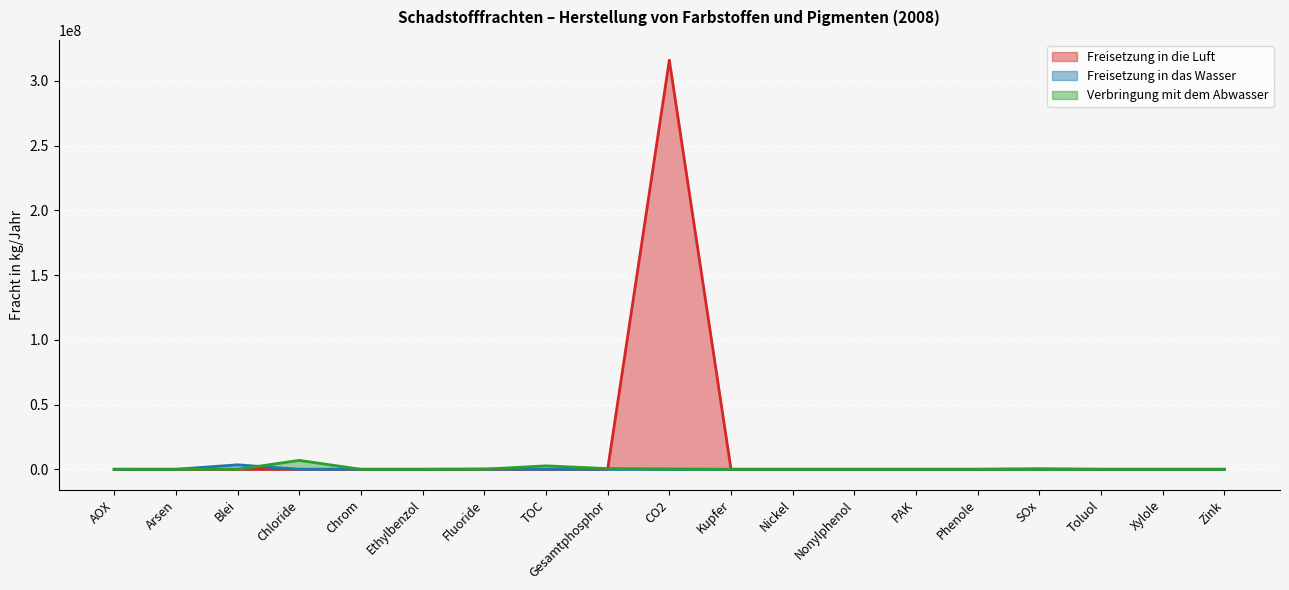

Reading left to right, extract all data points from this chart.

Freisetzung in die Luft: AOX=0	Arsen=0	Blei=0	Chloride=0	Chrom=0	Ethylbenzol=0	Fluoride=0	TOC=0	Gesamtphosphor=0	CO2=316000000	Kupfer=0	Nickel=0	Nonylphenol=0	PAK=0	Phenole=0	SOx=372000	Toluol=0	Xylole=0	Zink=0
Freisetzung in das Wasser: AOX=0	Arsen=0	Blei=3480000	Chloride=4360	Chrom=0	Ethylbenzol=0	Fluoride=151000	TOC=0	Gesamtphosphor=76900	CO2=0	Kupfer=0	Nickel=0	Nonylphenol=2	PAK=6	Phenole=110	SOx=0	Toluol=0	Xylole=0	Zink=0
Verbringung mit dem Abwasser: AOX=11500	Arsen=40	Blei=82	Chloride=6900000	Chrom=144	Ethylbenzol=277	Fluoride=85600	TOC=2683900	Gesamtphosphor=523320	CO2=211100	Kupfer=0	Nickel=512	Nonylphenol=98	PAK=0	Phenole=0	SOx=2525	Toluol=0	Xylole=233	Zink=1470